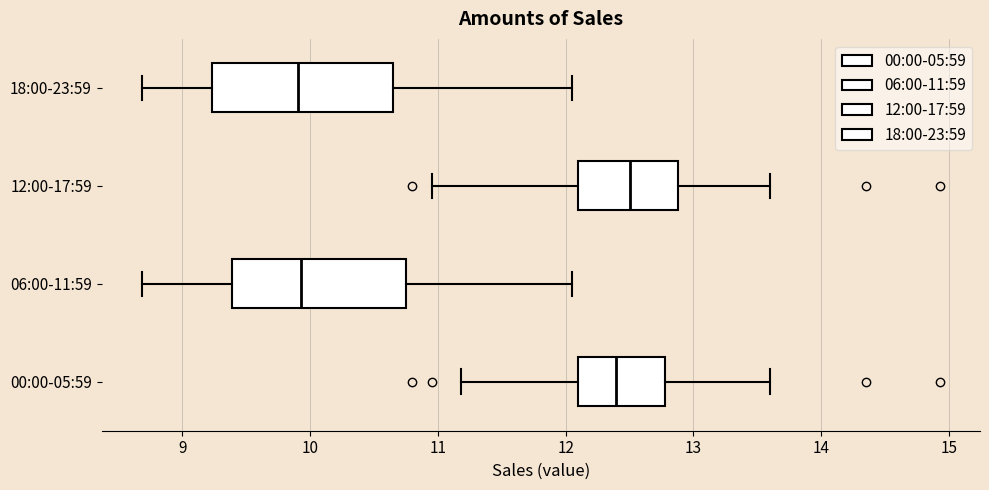

Which box's median line is the furthest to the right?

12:00-17:59